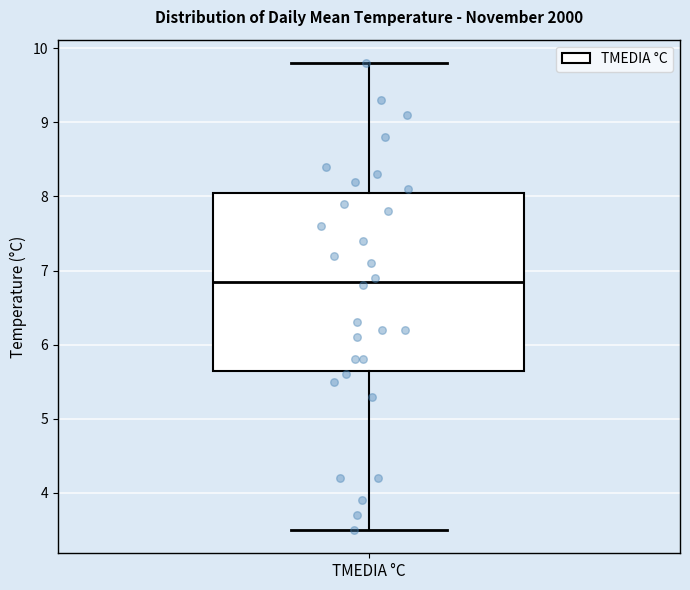

Where is the lower edge of the box for TMEDIA °C on the y-axis? The values are not printed on the chart, so give them approximately, as read against the axis.

5.7